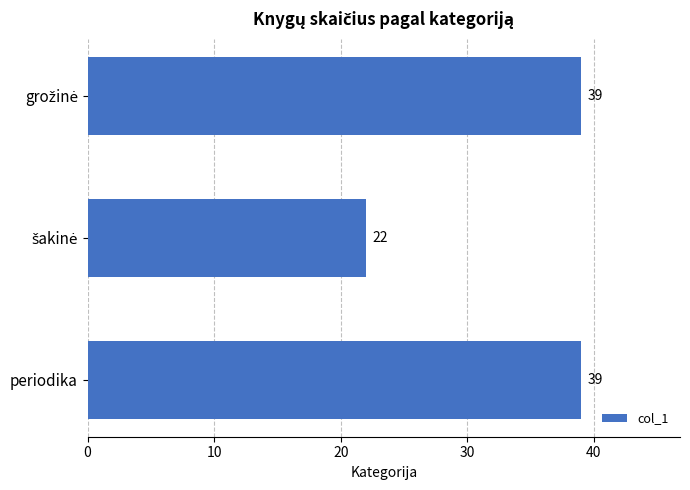

Reading top to bottom, what are all the values shown in this chart?

39	22	39